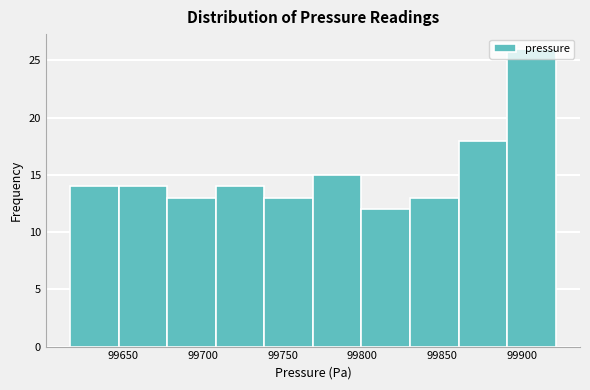

Which range on the x-axis has the tallest bar?

99890 to 99920